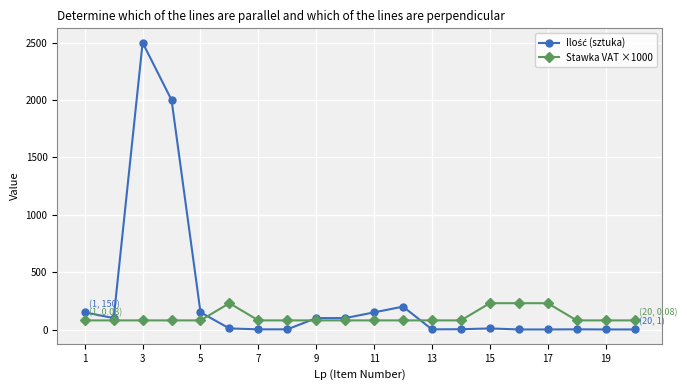

What is the average value of the Stawka VAT ×1000 series?

110